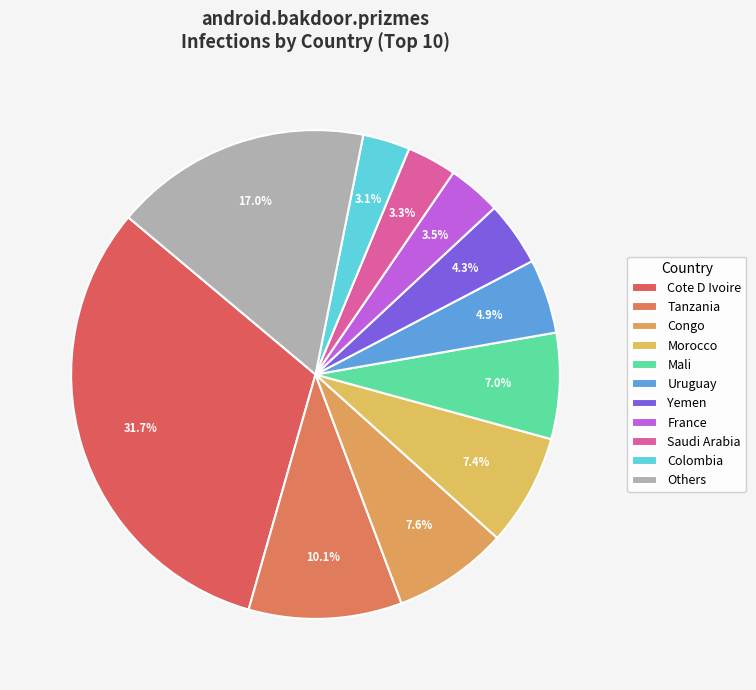

What percentage is the Morocco slice, to the nearest percent?

7%